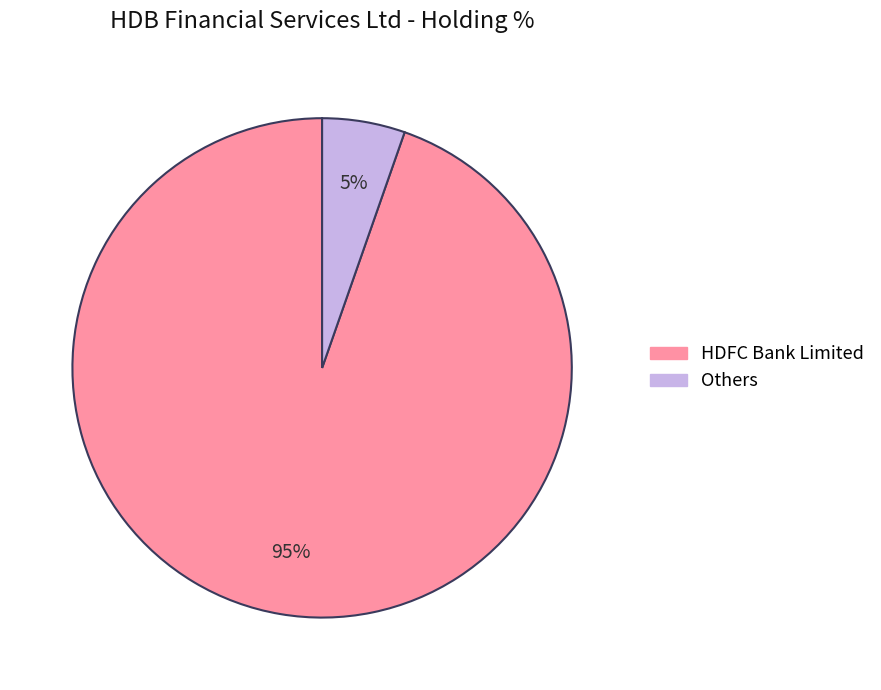

Which slice is the smallest?

Others